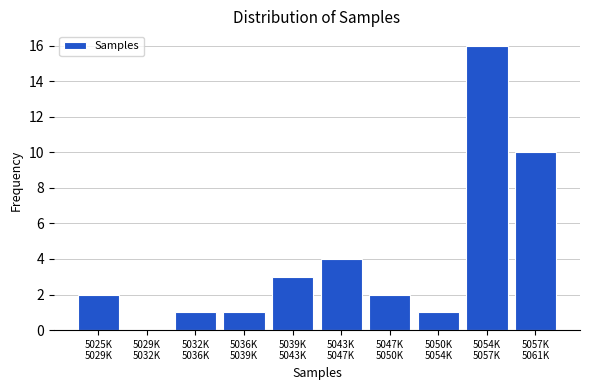

What is the maximum value shown in the chart?

16